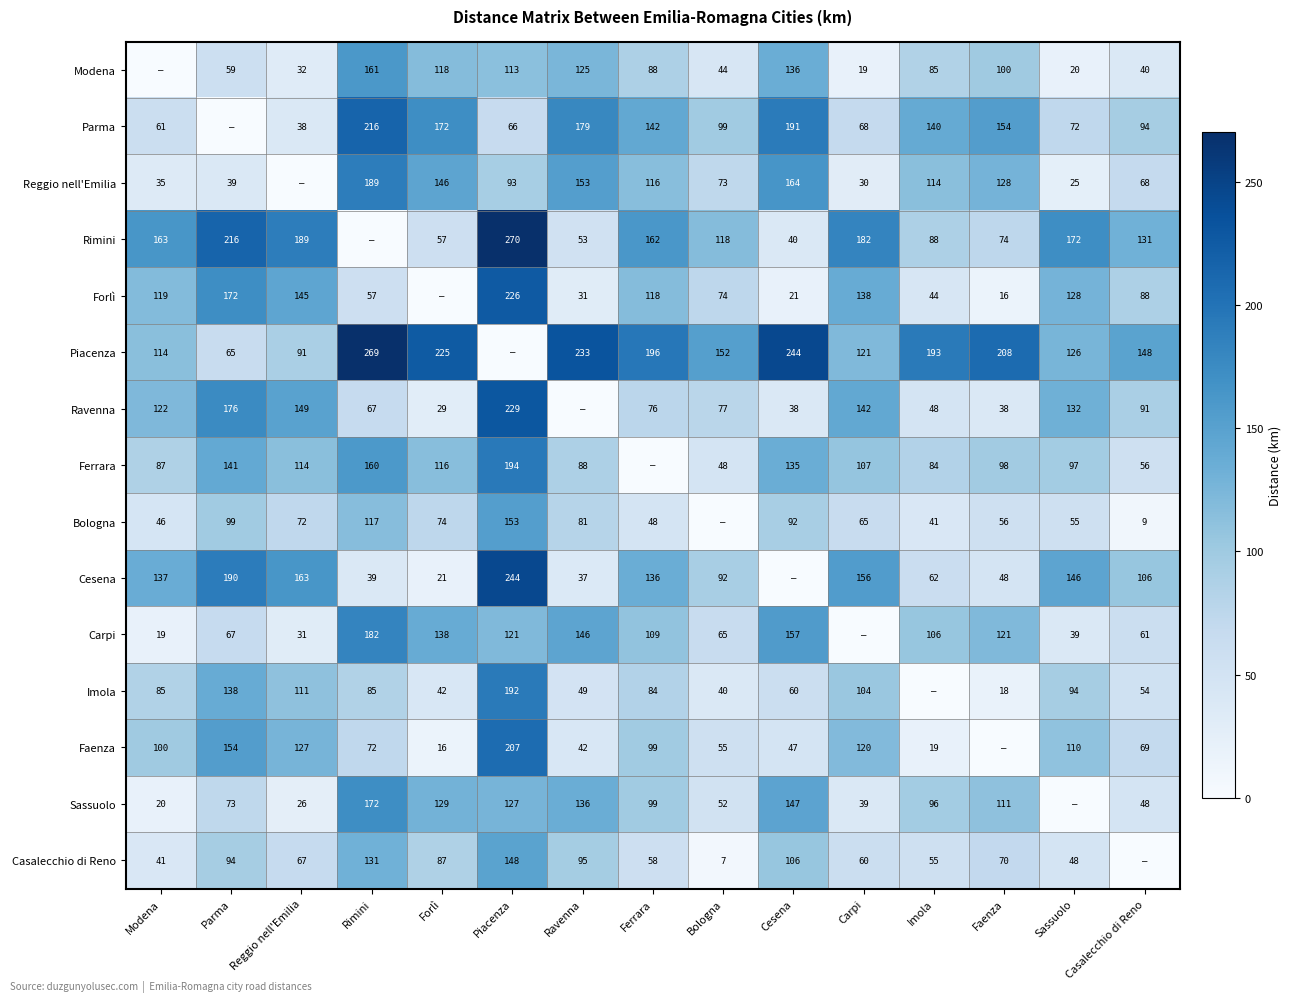

True or false: Ravenna has a value of 149 at Reggio nell'Emilia.

True